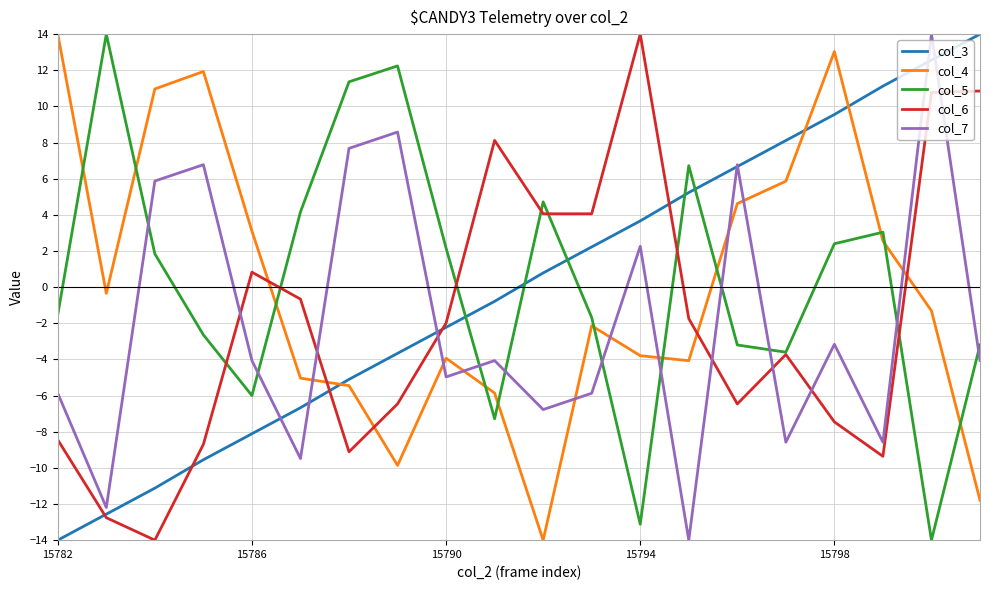

What is the maximum value for col_3?

14.0